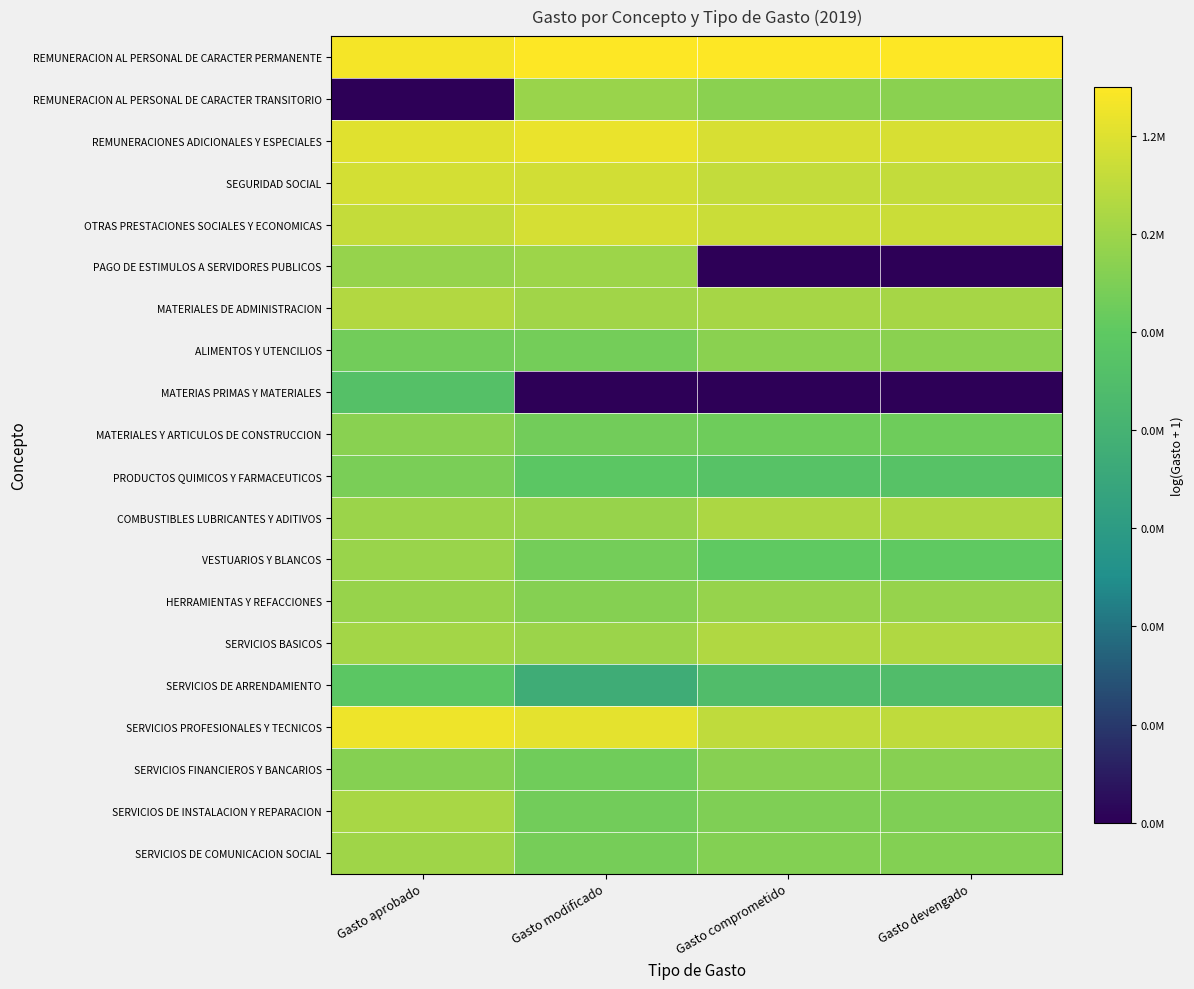

List the series in order of their peak value, lowest first.

MATERIAS PRIMAS Y MATERIALES, SERVICIOS DE ARRENDAMIENTO, PRODUCTOS QUIMICOS Y FARMACEUTICOS, SERVICIOS FINANCIEROS Y BANCARIOS, MATERIALES Y ARTICULOS DE CONSTRUCCION, ALIMENTOS Y UTENCILIOS, HERRAMIENTAS Y REFACCIONES, VESTUARIOS Y BLANCOS, REMUNERACION AL PERSONAL DE CARACTER TRANSITORIO, PAGO DE ESTIMULOS A SERVIDORES PUBLICOS, SERVICIOS DE COMUNICACION SOCIAL, SERVICIOS DE INSTALACION Y REPARACION, COMBUSTIBLES LUBRICANTES Y ADITIVOS, SERVICIOS BASICOS, MATERIALES DE ADMINISTRACION, SEGURIDAD SOCIAL, OTRAS PRESTACIONES SOCIALES Y ECONOMICAS, REMUNERACIONES ADICIONALES Y ESPECIALES, SERVICIOS PROFESIONALES Y TECNICOS, REMUNERACION AL PERSONAL DE CARACTER PERMANENTE